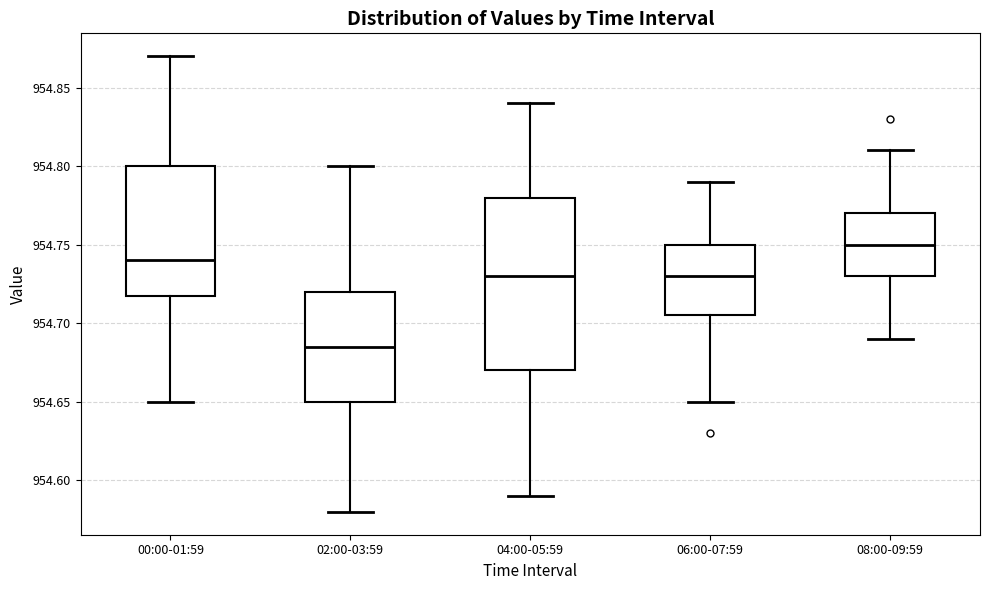

Which box has the lowest median line?

02:00-03:59